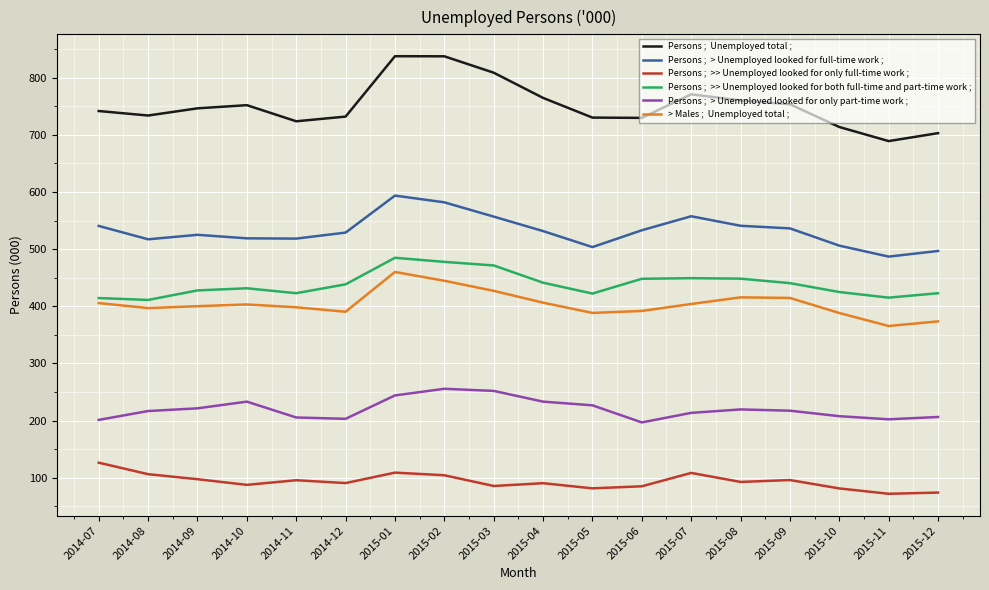

What position from the left is 2015-12?

18